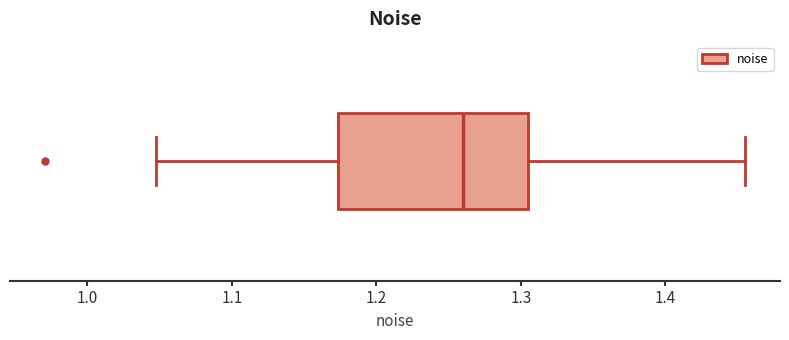

Transcribe this box plot: give where the median line is, the range the box spans, and where the two whiskers end, as read against the x-axis. The values are not printed on the chart, so give them approximately, as read against the axis.

median 1.26, box 1.17 to 1.31, whiskers 1.05 to 1.46